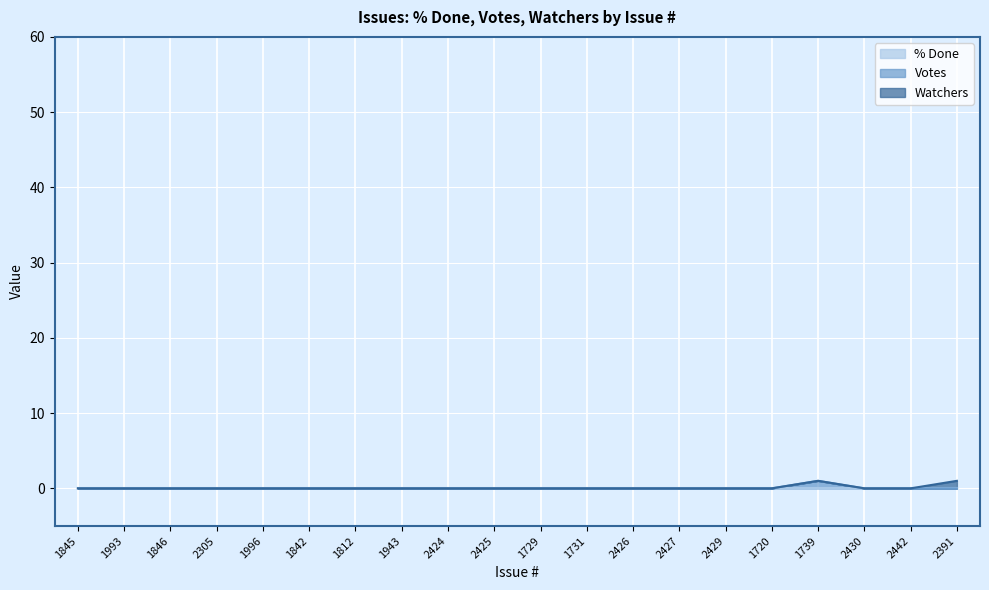

True or false: % Done and Votes cross at least once.

False